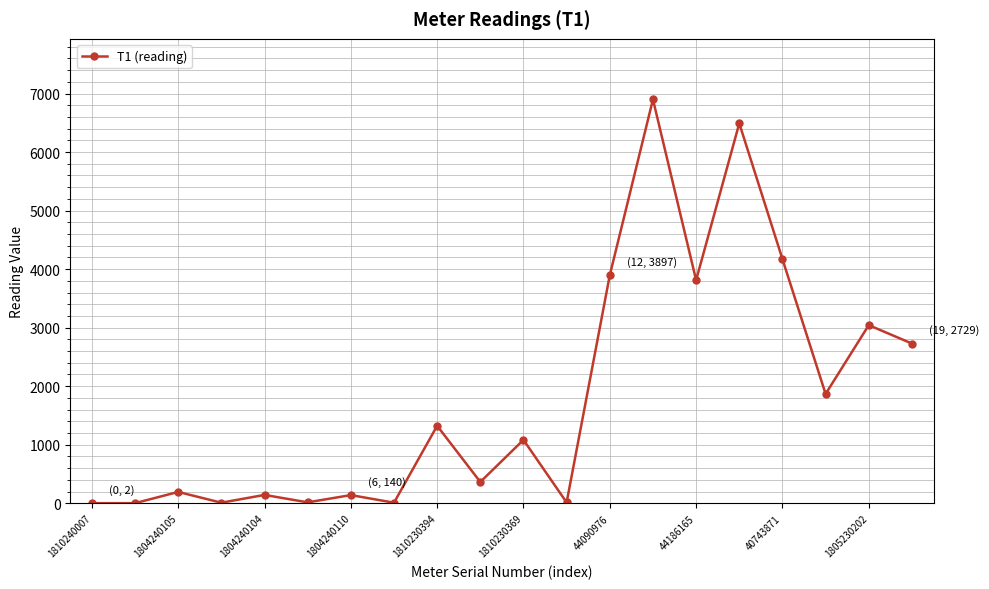

How many values are below 1083?

10